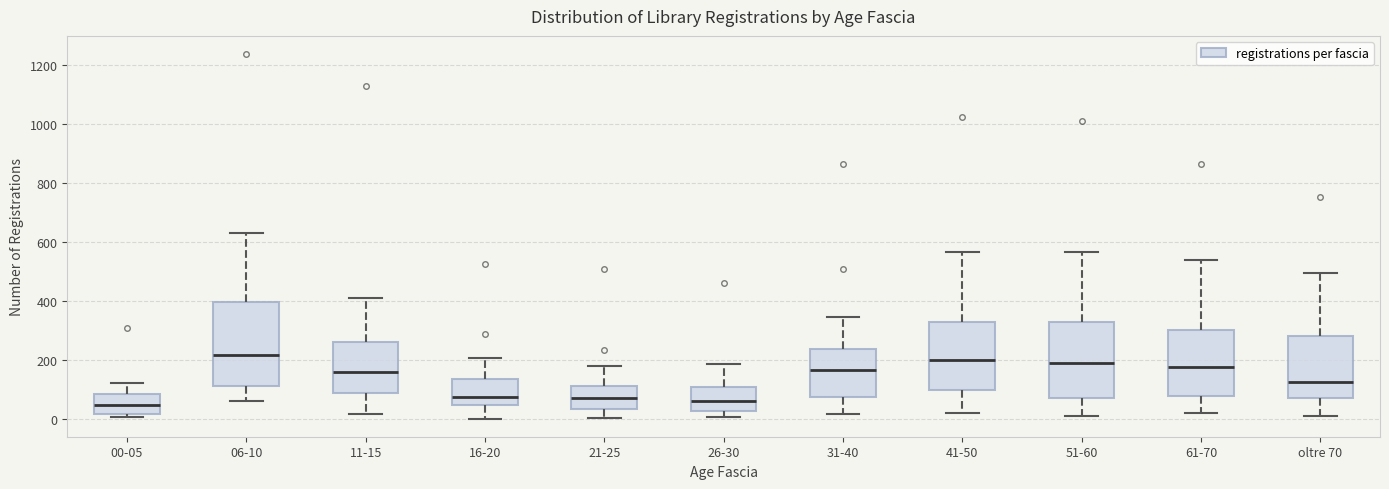

Comparing the boxes themselves (not the whiskers), which one is the tallest?

06-10